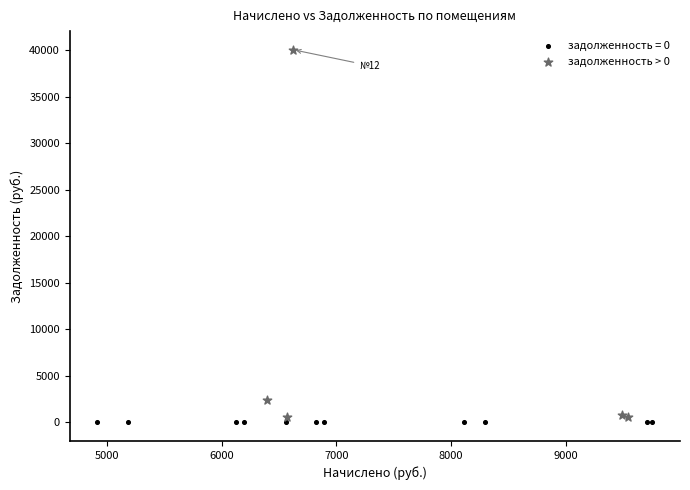

Which series contains the highest Y value?

задолженность > 0